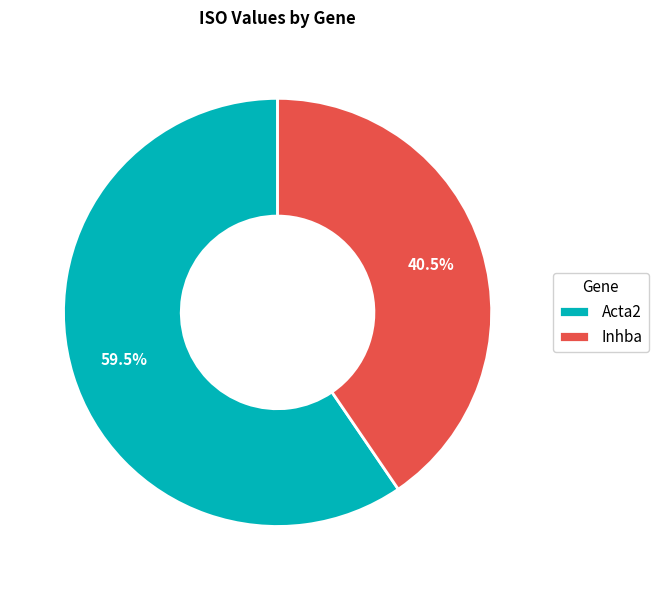

Between Acta2 and Inhba, which is larger?

Acta2